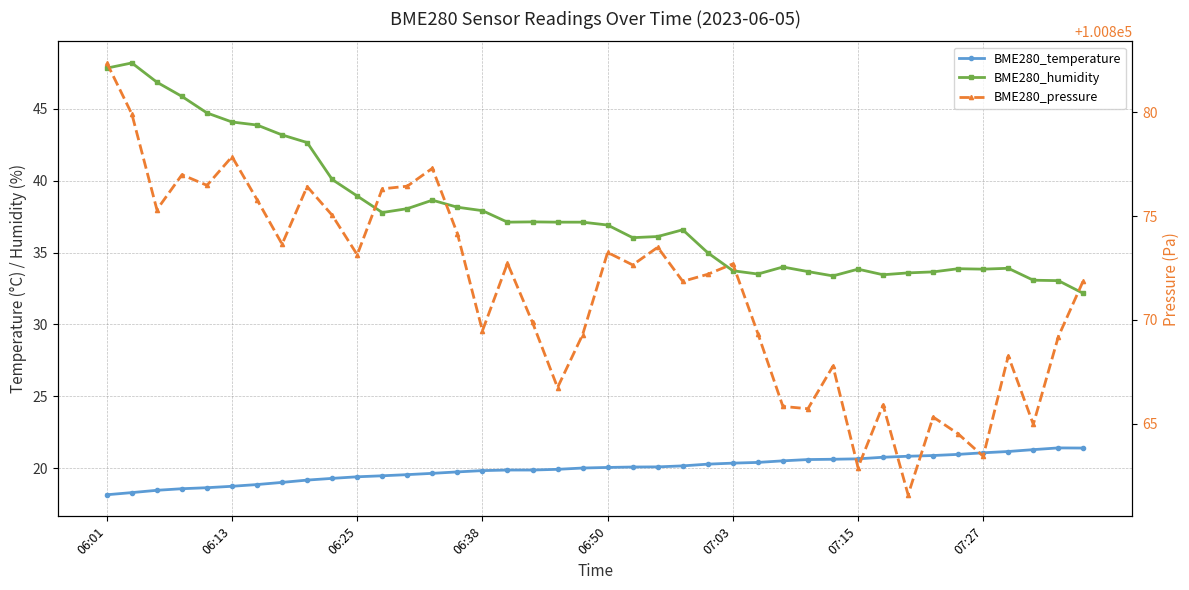

True or false: BME280_pressure and BME280_humidity intersect in this chart.

False